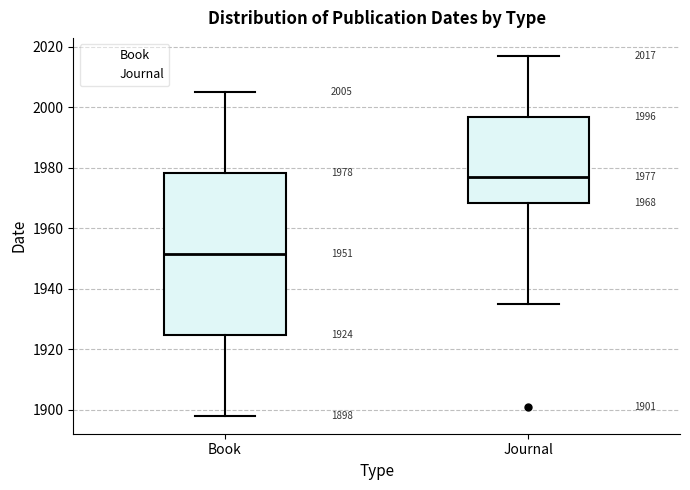

Which box has the highest median line?

Journal